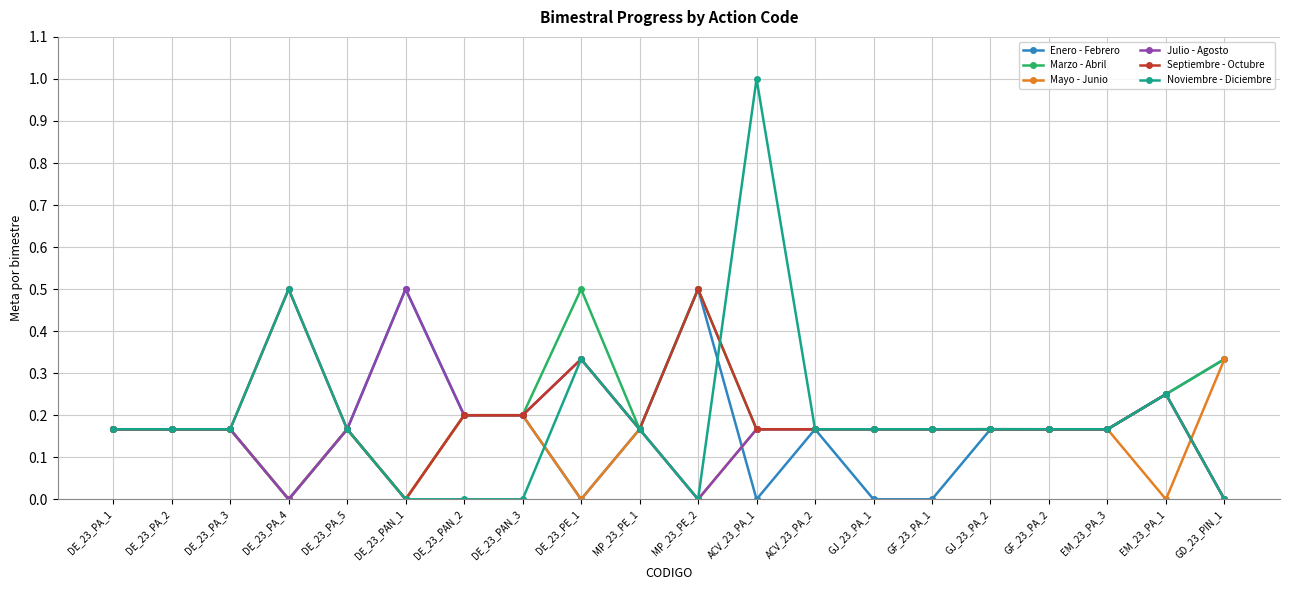

How many data points does each series have?

20